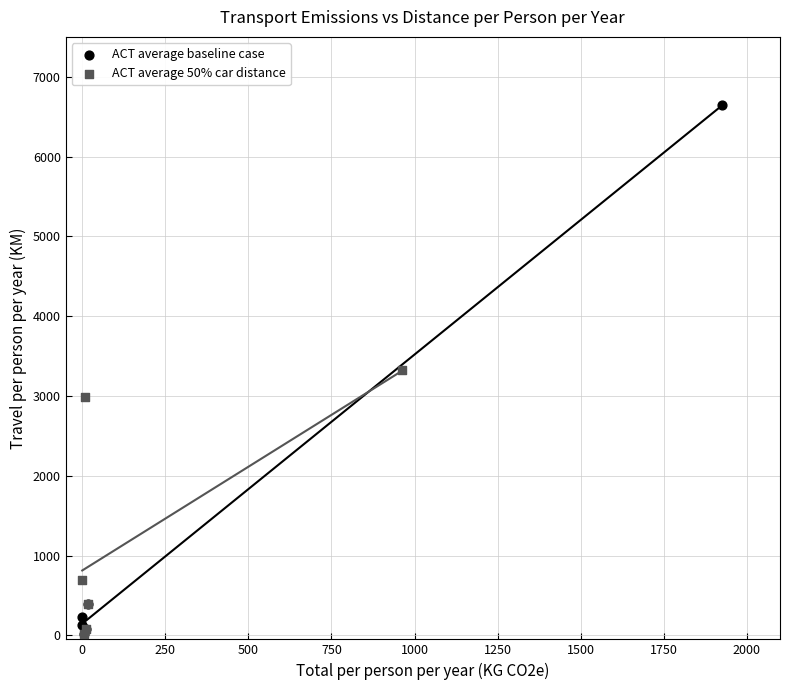

Which series contains the highest Y value?

ACT average baseline case